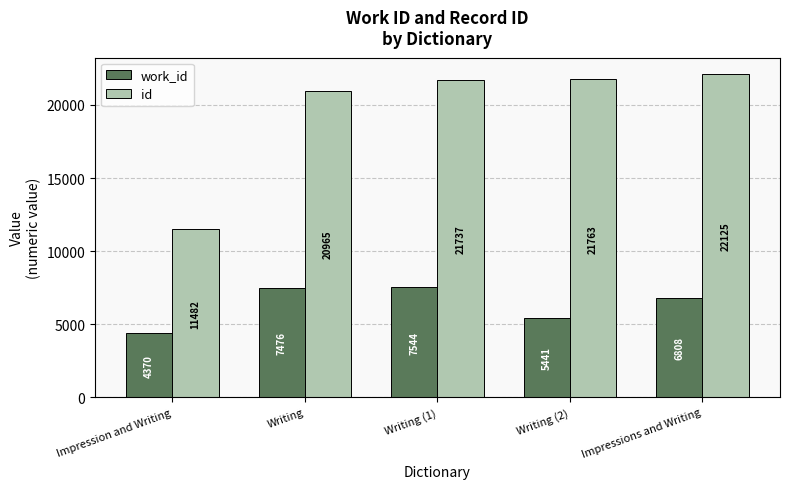

Between Writing and Writing (2), which series saw the biggest shift?

work_id